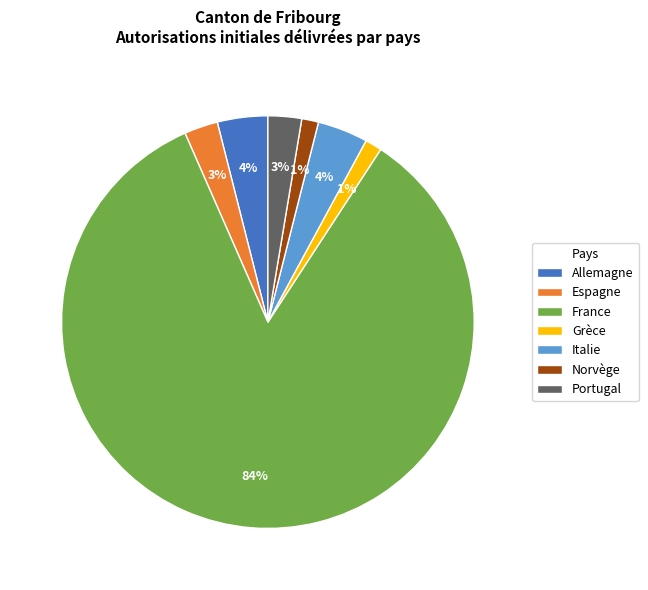

The Portugal slice represents 3% of the pie. True or false?

True